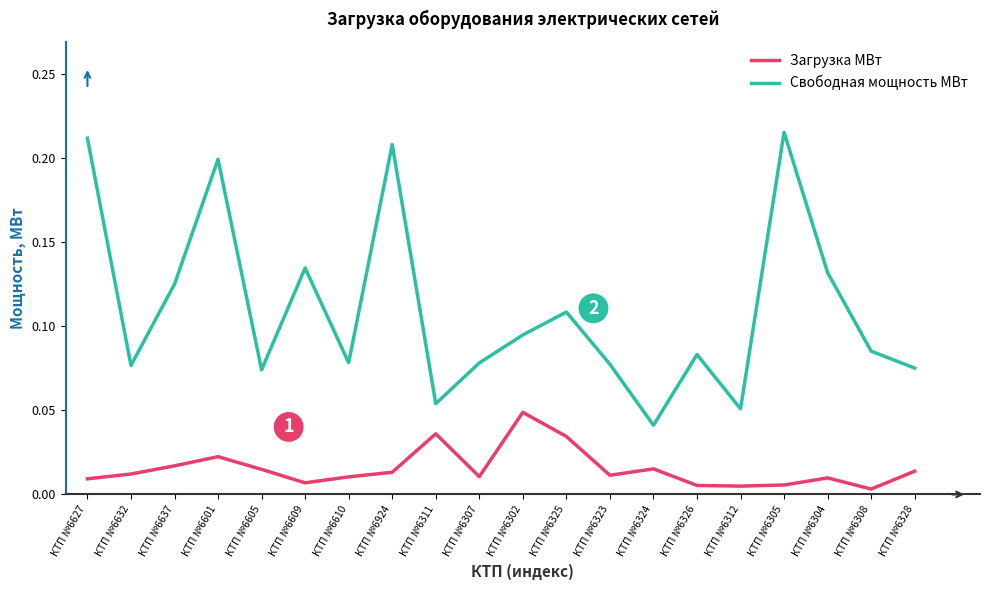

True or false: Загрузка МВт and Свободная мощность МВт intersect in this chart.

False